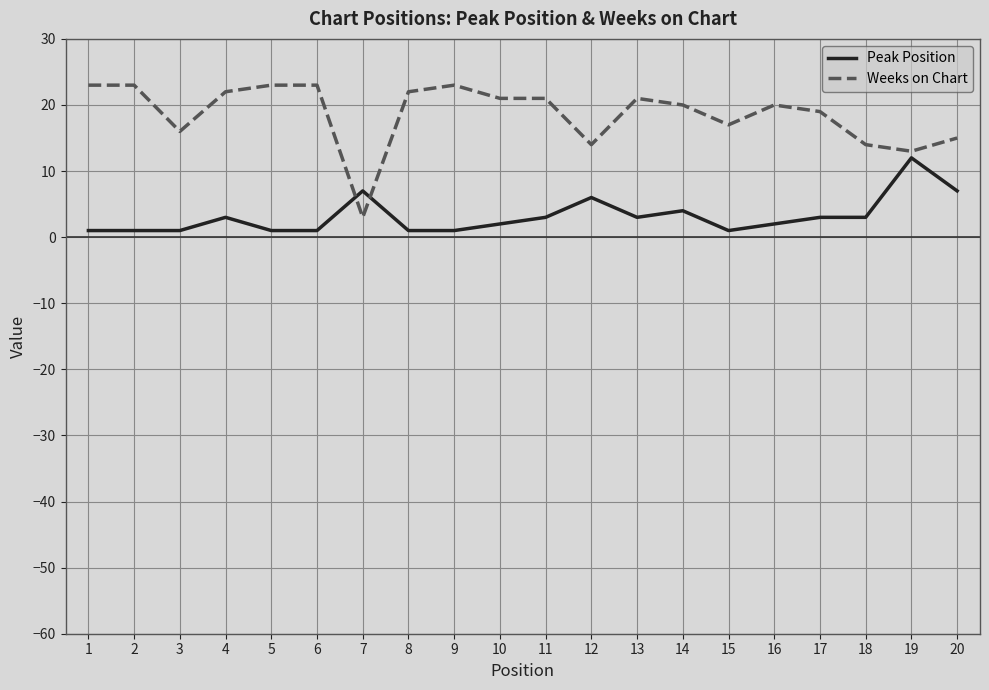

List the series in order of their peak value, lowest first.

Peak Position, Weeks on Chart